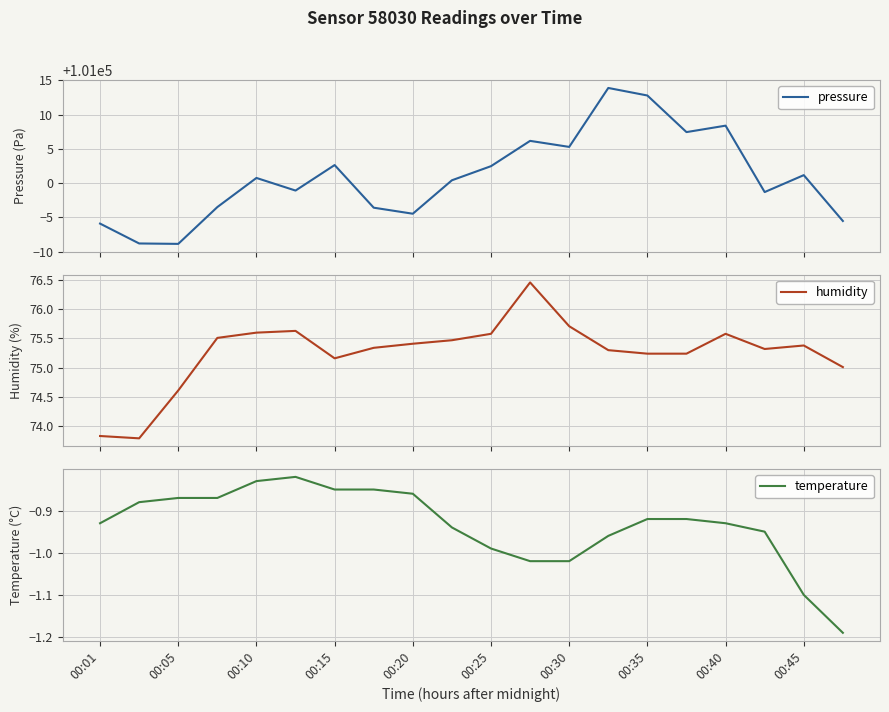

True or false: temperature and pressure intersect in this chart.

False